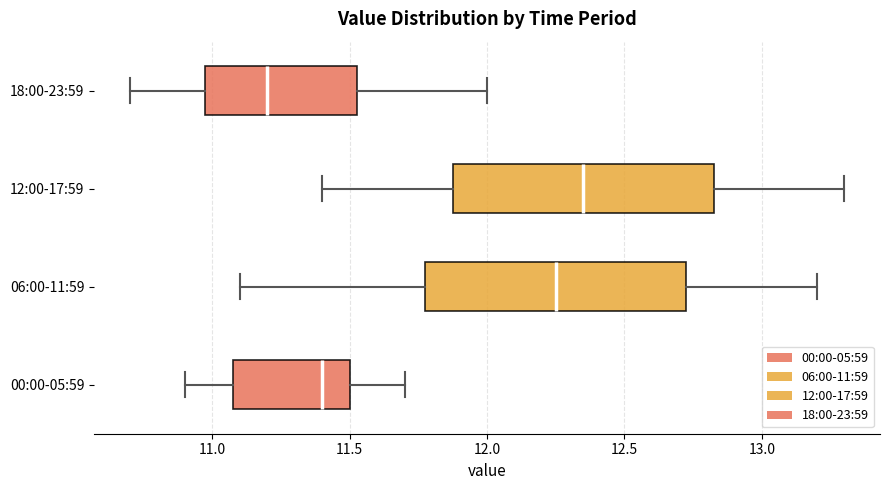

Reading bottom to top, read every box against the x-axis: the position of its median line, the range the box covers, and the ends of its whiskers. The values are not printed on the chart, so give them approximately, as read against the axis.

00:00-05:59: median 11.40, box 11.10 to 11.50, whiskers 10.90 to 11.70
06:00-11:59: median 12.25, box 11.80 to 12.75, whiskers 11.10 to 13.20
12:00-17:59: median 12.35, box 11.90 to 12.85, whiskers 11.40 to 13.30
18:00-23:59: median 11.20, box 11.00 to 11.55, whiskers 10.70 to 12.00